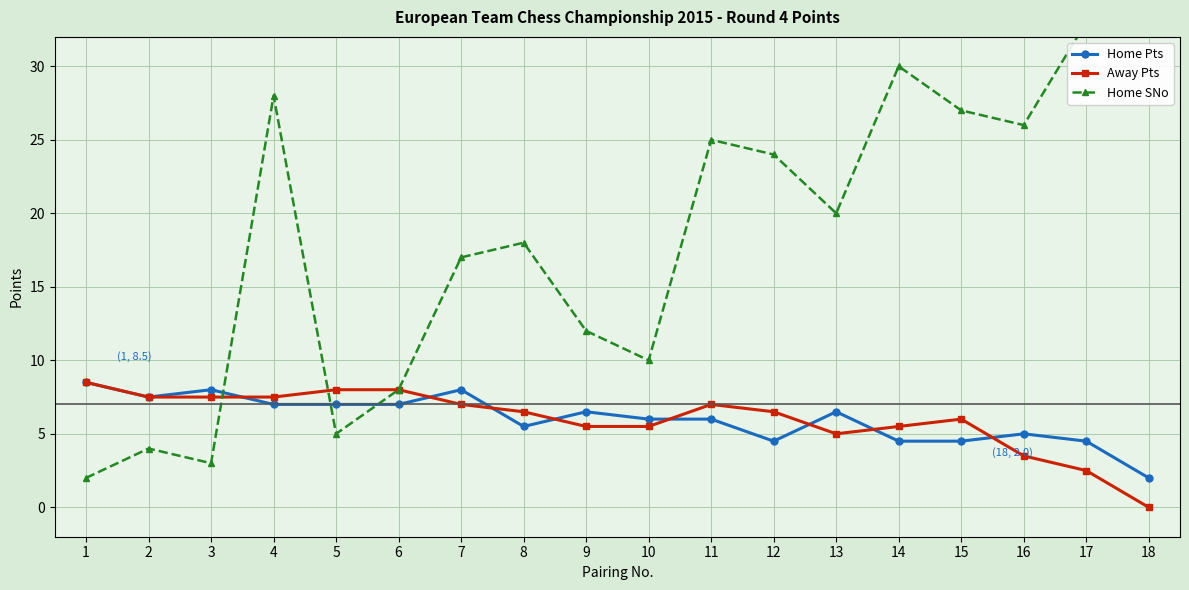

After their last crossing, which series has the higher values: Home Pts or Away Pts?

Home Pts